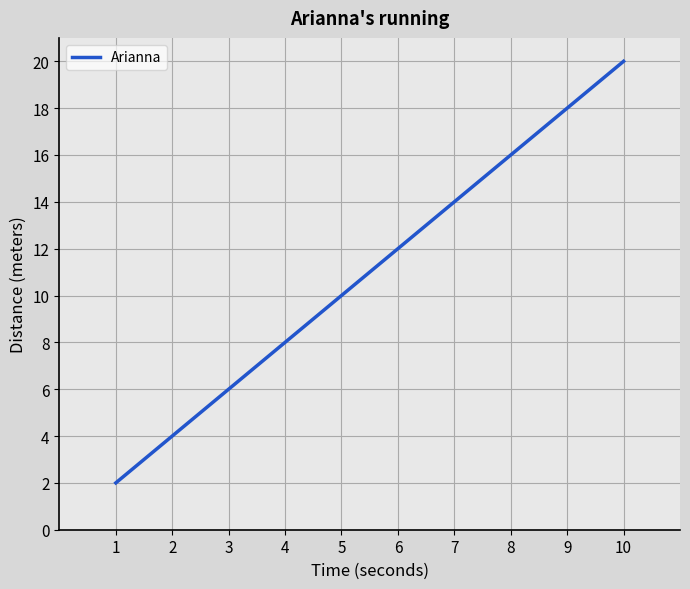

Which label corresponds to the smallest value in the chart?

1